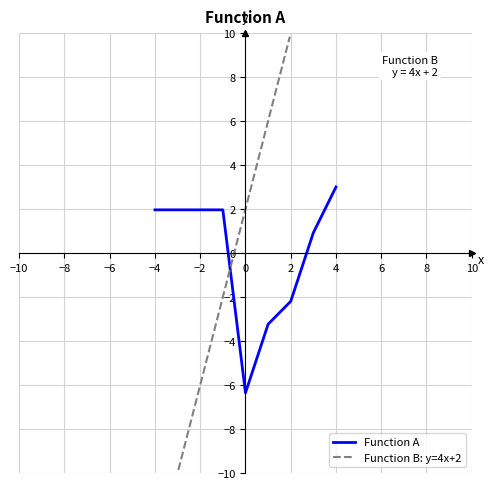

What is the lowest value of the Function A series?

-6.4